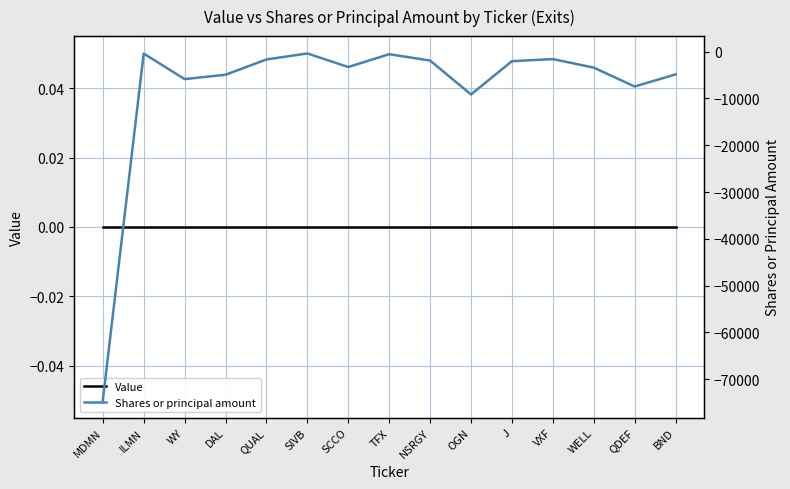

What is the spread (max minus min) of values at OGN?

9161